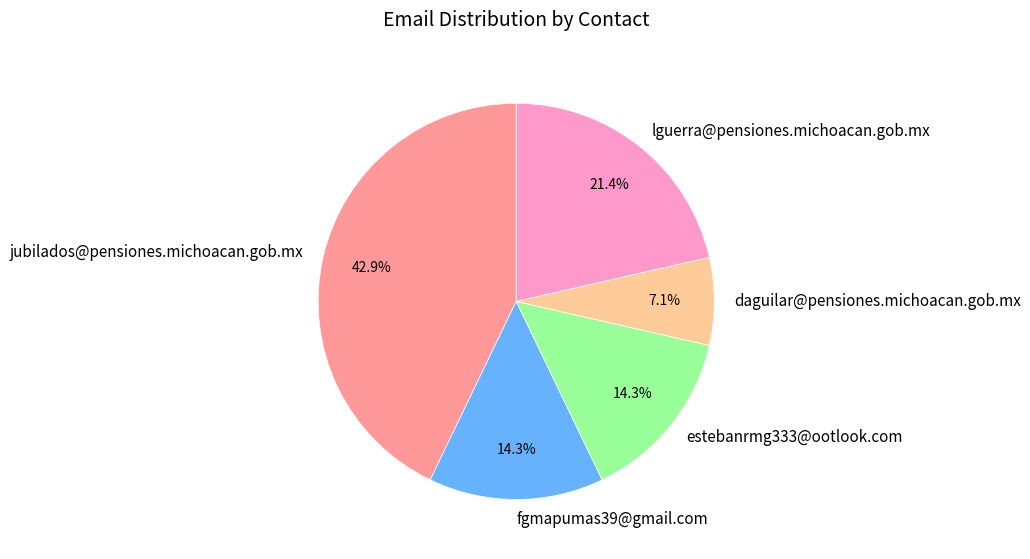

Which has a higher value, lguerra@pensiones.michoacan.gob.mx or estebanrmg333@ootlook.com?

lguerra@pensiones.michoacan.gob.mx